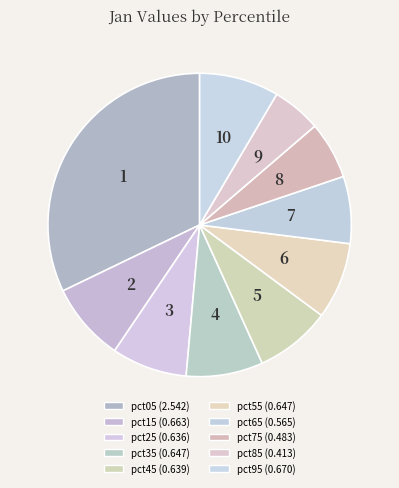

Between pct05 and pct15, which is larger?

pct05